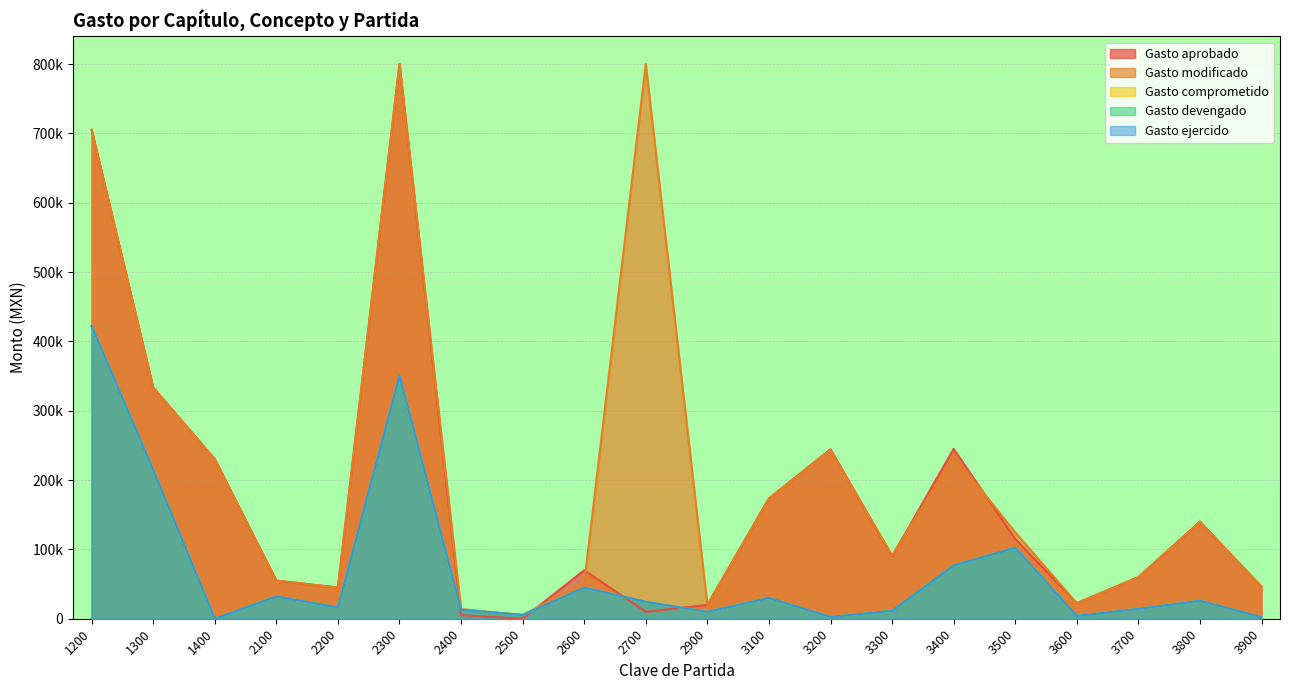

What is the value of the Gasto comprometido point at the 7th from the left?

12903.9